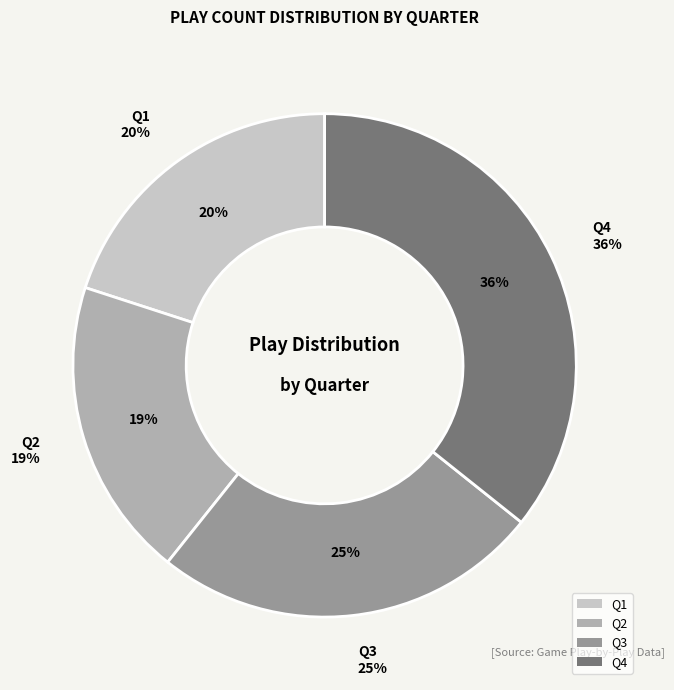

Rank the categories by value from lowest to highest.

Q2, Q1, Q3, Q4